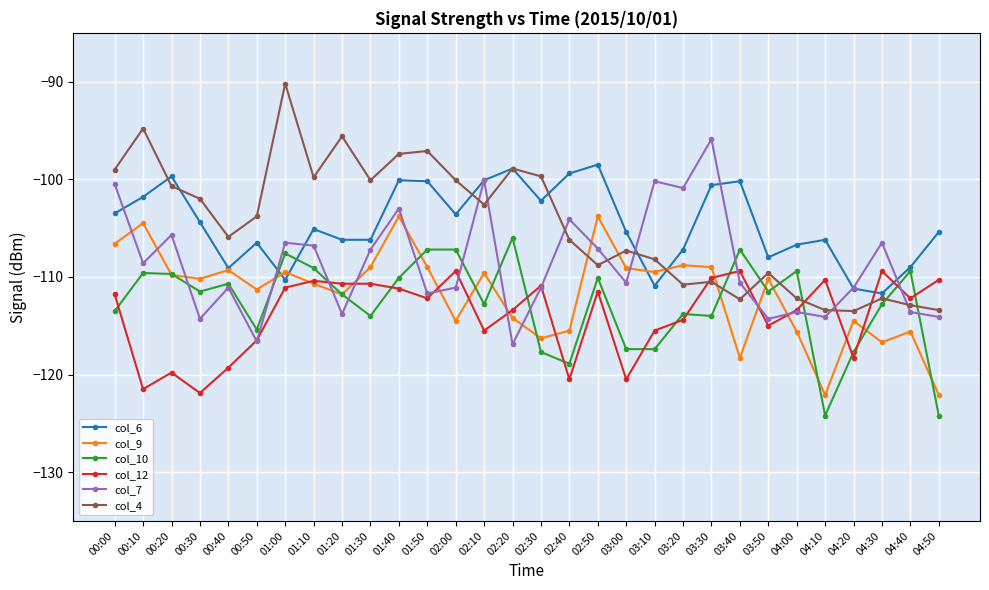

What is the label of the 20th point from the right?

01:40